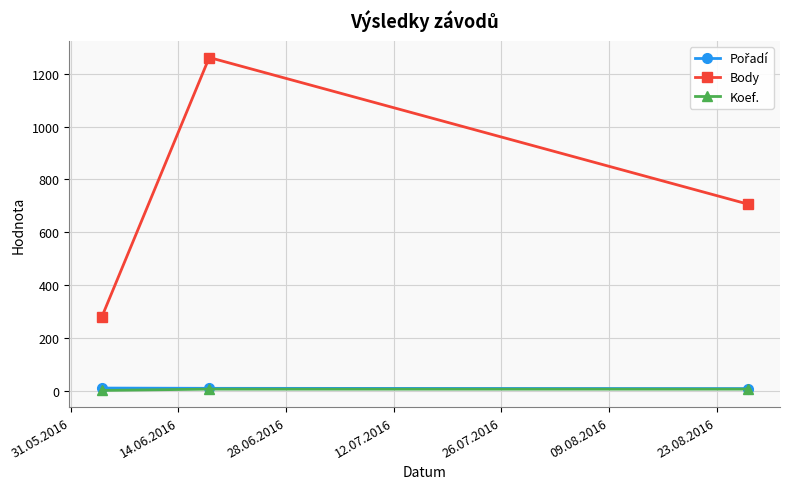

What is the maximum value shown in the chart?

1261